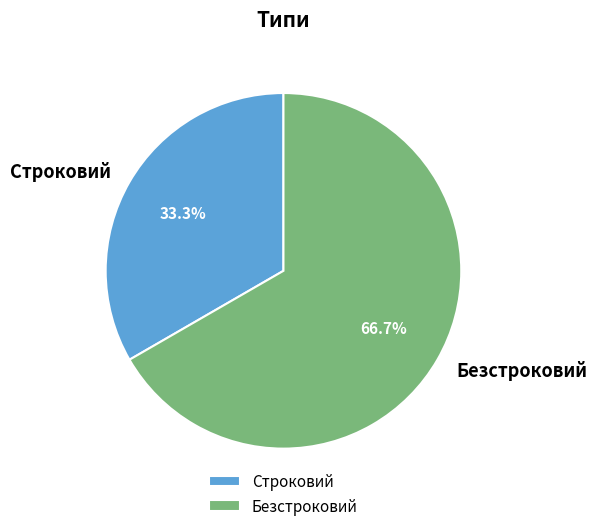

Between Строковий and Безстроковий, which is larger?

Безстроковий